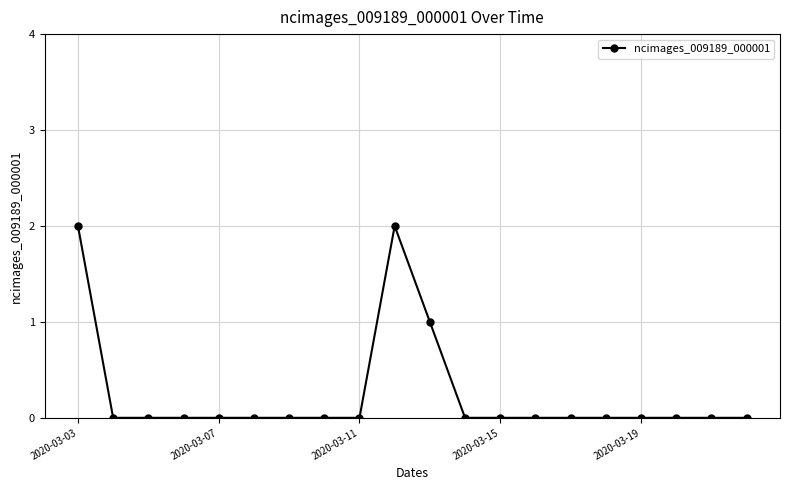

True or false: the data has more than 0 interior local peaks.

True